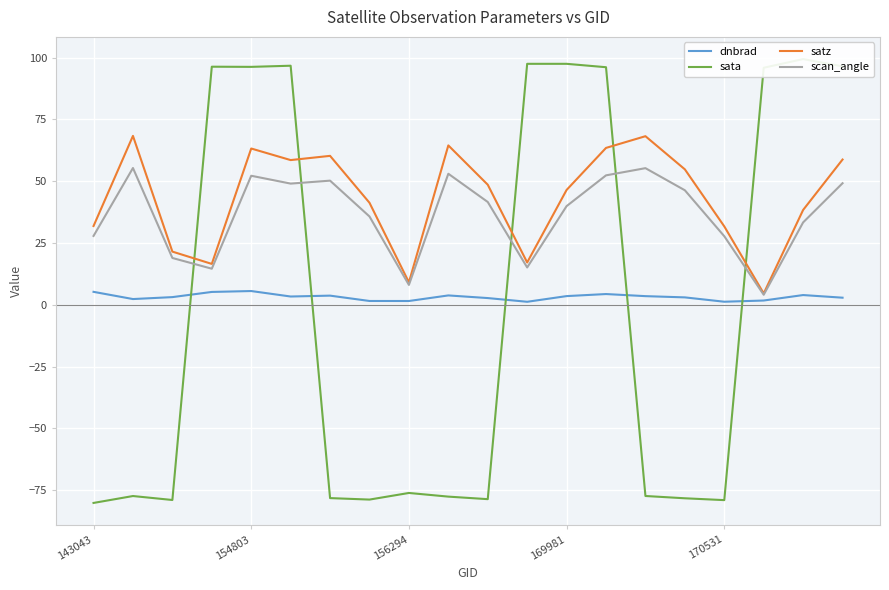

Is it true that scan_angle equals 15.1 at 11?

True